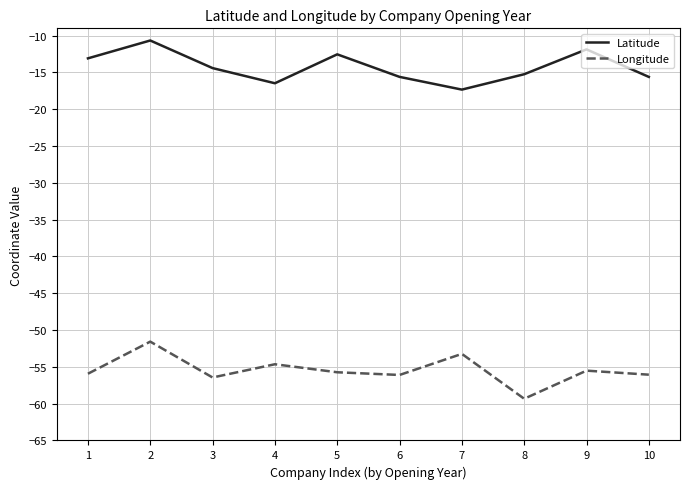

At which category does the chart reach its minimum across all series?

8